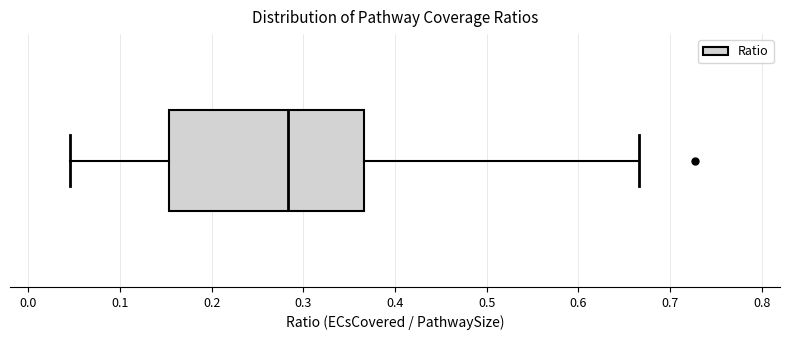

Where is the left edge of the box on the x-axis? The values are not printed on the chart, so give them approximately, as read against the axis.

0.15